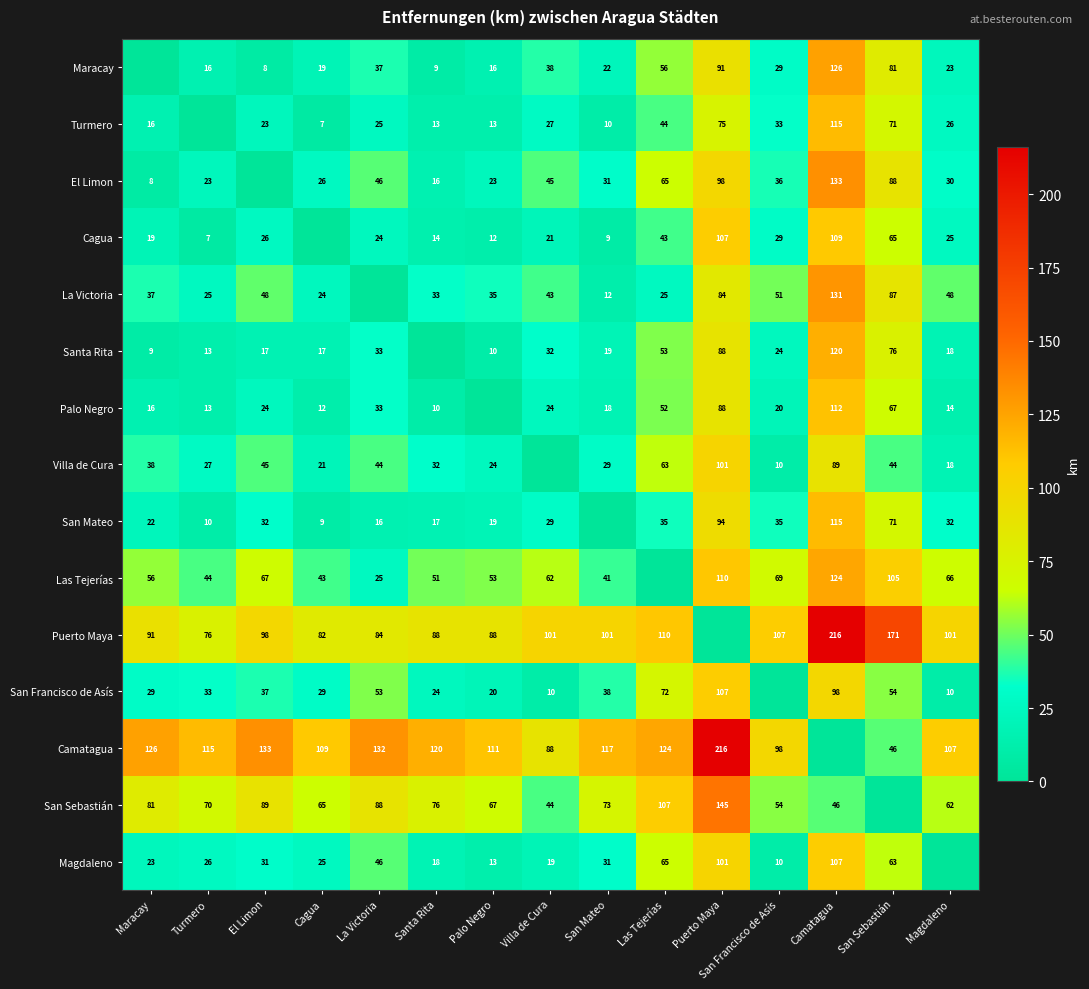

What is the difference between the Magdaleno values at Villa de Cura and El Limon?

12